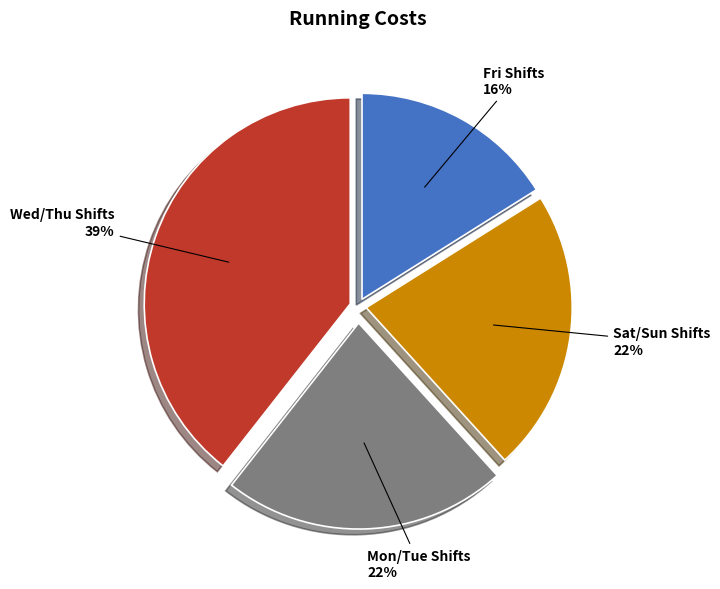

Is there a majority slice in this chart?

No